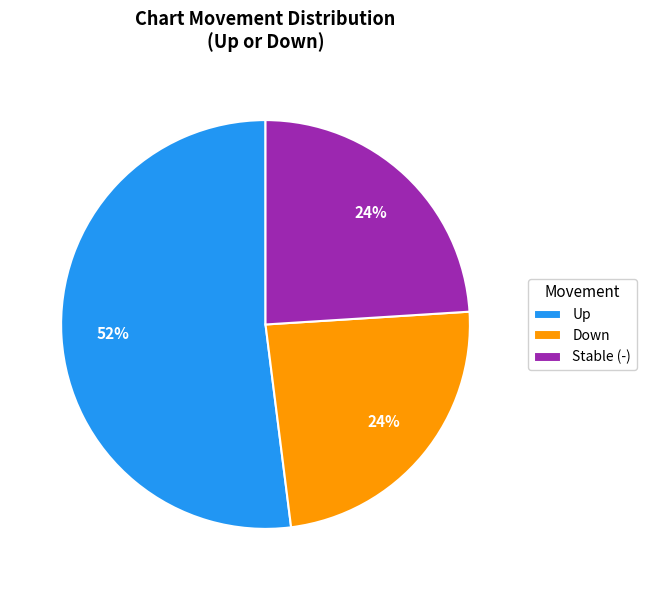

Which has a higher value, Up or Stable (-)?

Up